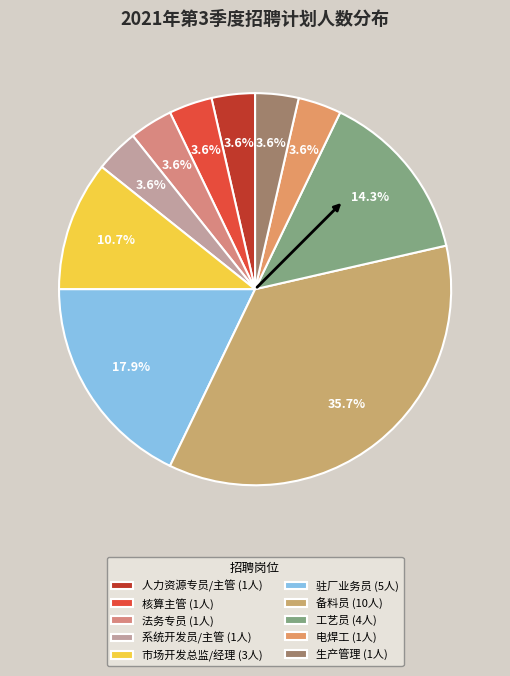

What percentage is NOT represented by 生产管理?

96.4%